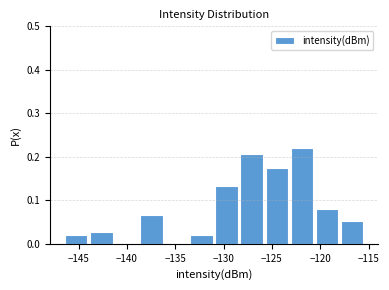

Reading left to right, list every bar in this chart as the range it spans on the x-axis followed by its height. Neither the bar edges nor the heights are printed on the chart, so give them approximately, as read against the axes.

-146.5 to -144.0: 0.02
-144.0 to -141.5: 0.03
-141.5 to -139.0: 0
-139.0 to -136.0: 0.07
-136.0 to -133.5: 0
-133.5 to -131.0: 0.02
-131.0 to -128.5: 0.13
-128.5 to -126.0: 0.21
-126.0 to -123.0: 0.17
-123.0 to -120.5: 0.22
-120.5 to -118.0: 0.08
-118.0 to -115.5: 0.05